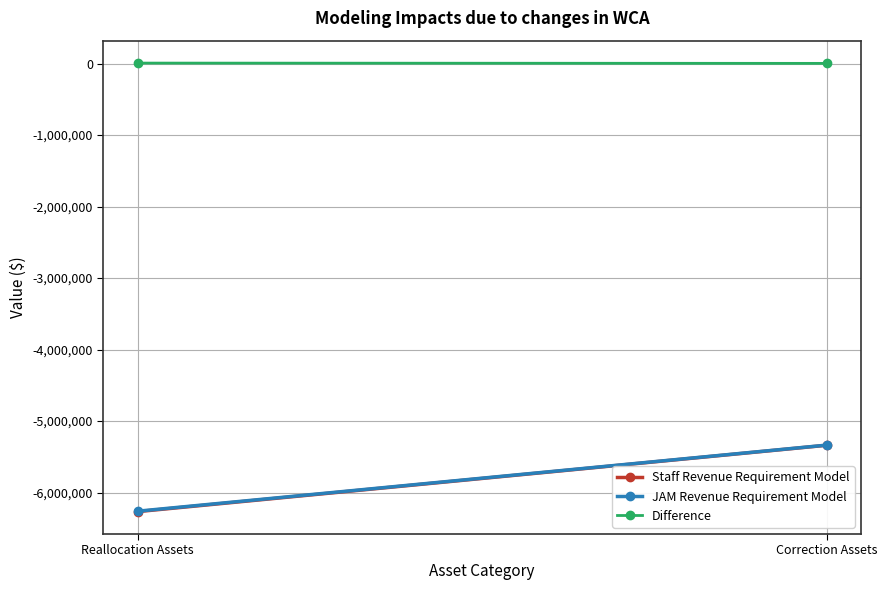

The JAM Revenue Requirement Model series shows -1916788 at Correction Assets. True or false?

False